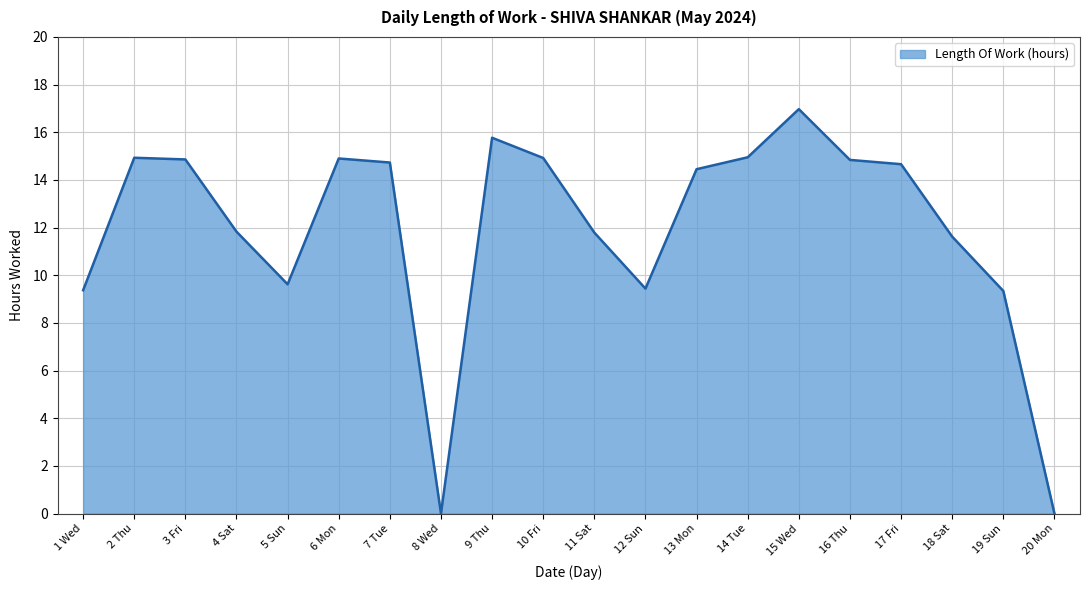

The chart shows a value of 15.8 at 9 Thu. True or false?

True